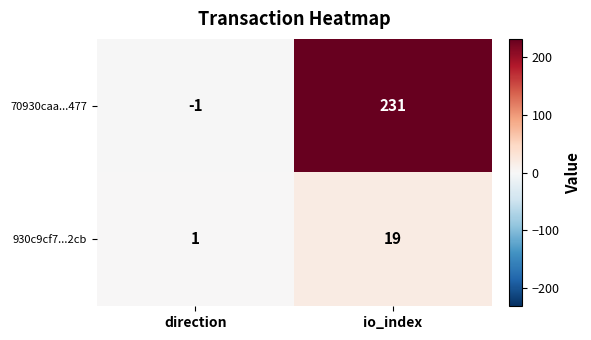

What is the smallest value displayed?

-1